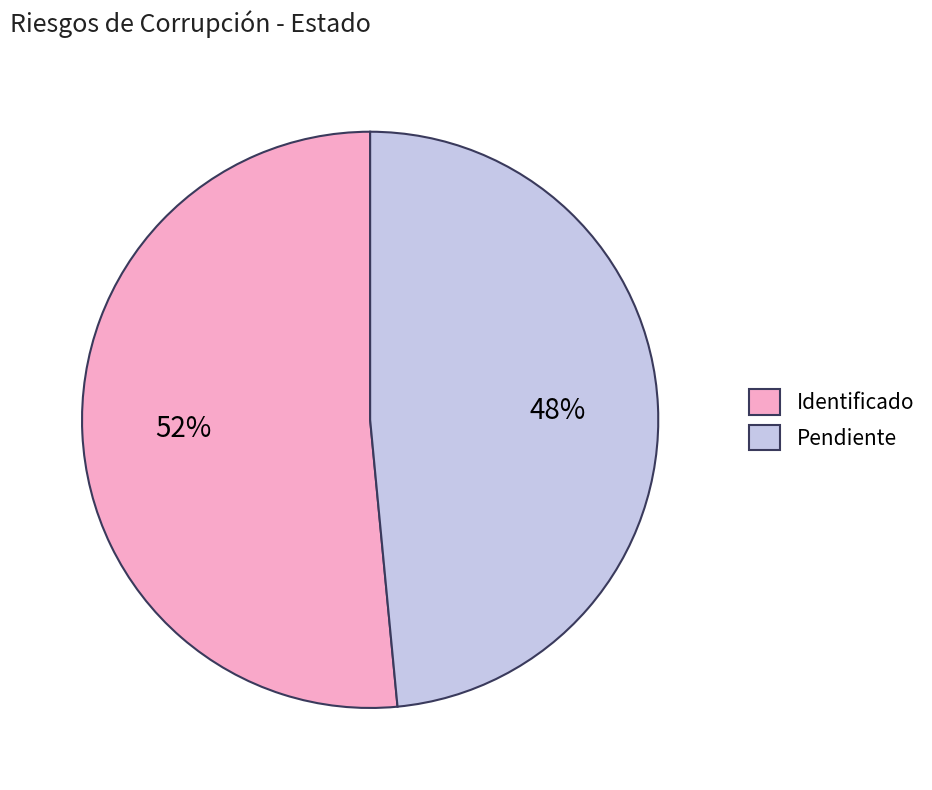

How many slices are in this pie chart?

2